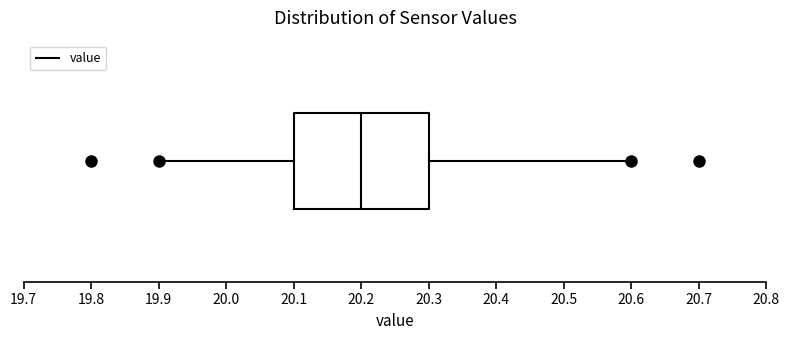

Read this box plot against the x-axis: the position of the median line, the range covered by the box, and the ends of both whiskers. The values are not printed on the chart, so give them approximately, as read against the axis.

median 20.2, box 20.1 to 20.3, whiskers 19.9 to 20.6